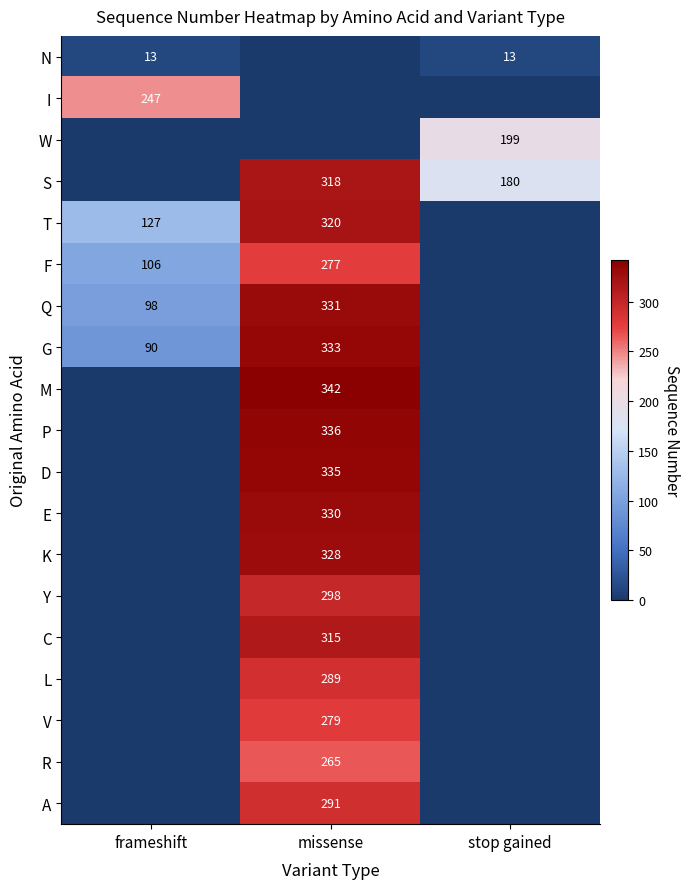

Is it true that K equals 328 at missense?

True